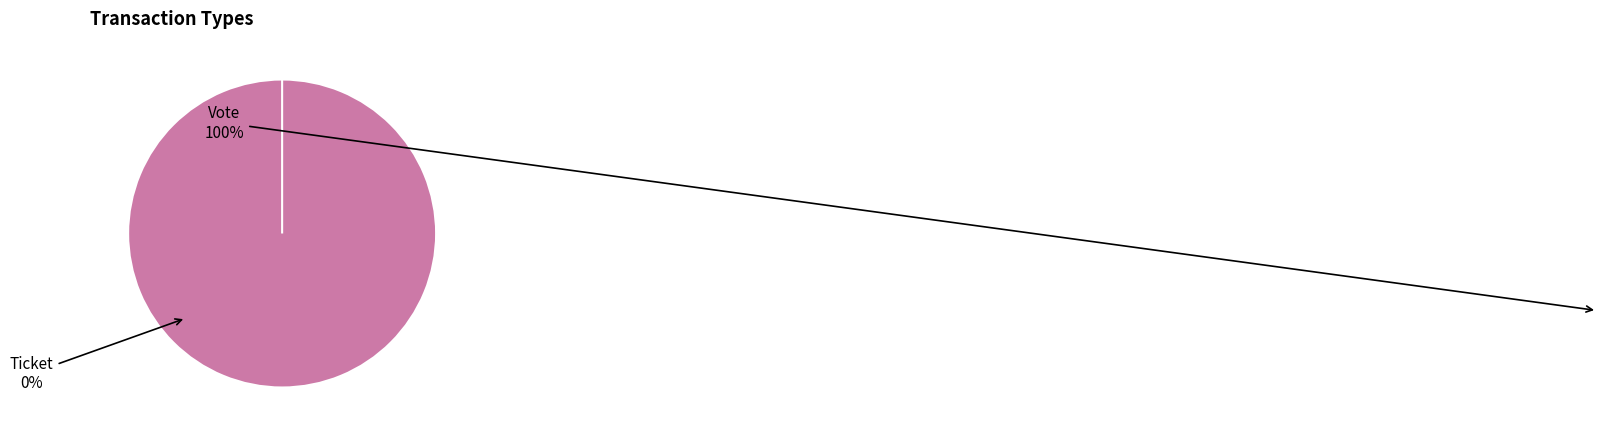

Rank the categories by value from lowest to highest.

Ticket, Vote